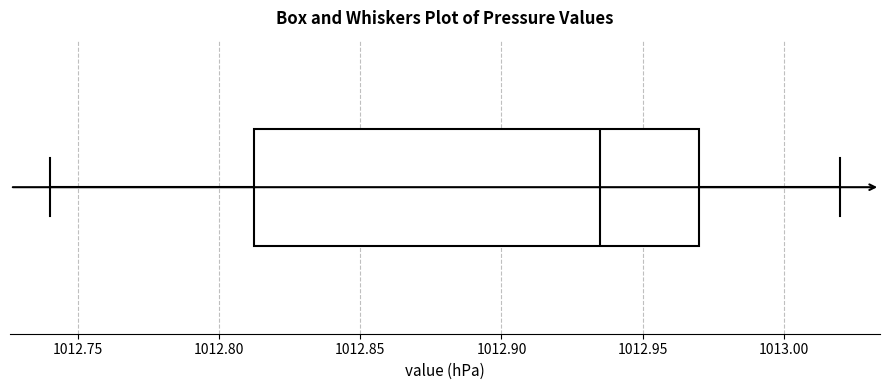

Transcribe this box plot: give where the median line is, the range the box spans, and where the two whiskers end, as read against the x-axis. The values are not printed on the chart, so give them approximately, as read against the axis.

median 1012.935, box 1012.815 to 1012.970, whiskers 1012.740 to 1013.020